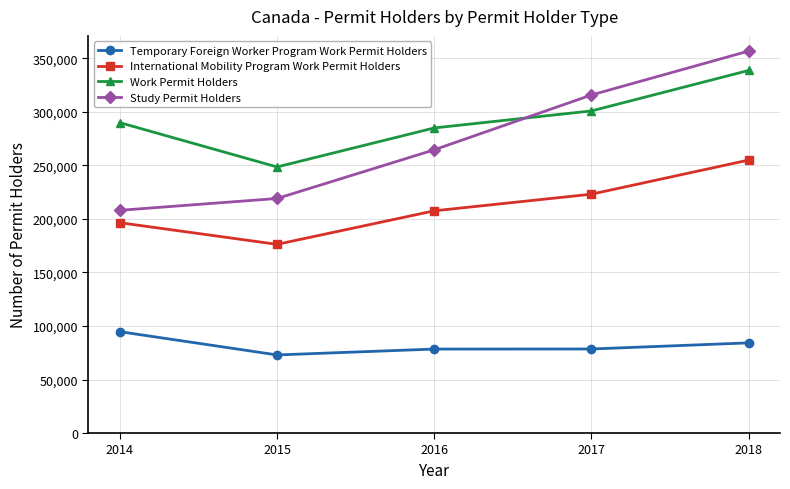

In Work Permit Holders, how many points are lower than both neighbors (excluding endpoints)?

1